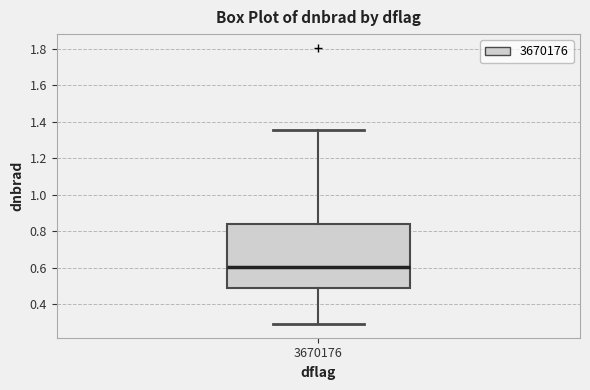

Read this box plot against the y-axis: the position of the median line, the range covered by the box, and the ends of both whiskers. The values are not printed on the chart, so give them approximately, as read against the axis.

median 0.60, box 0.48 to 0.84, whiskers 0.30 to 1.36